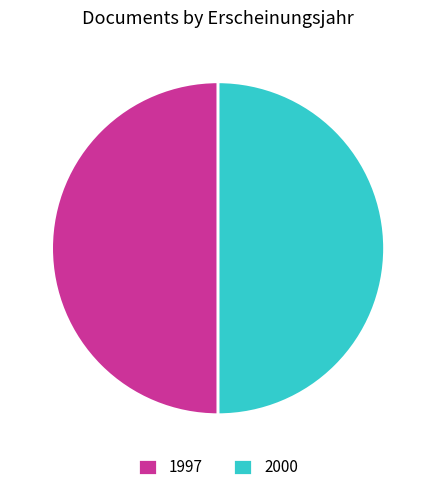

Combined, do 1997 and 2000 account for over 50%?

Yes